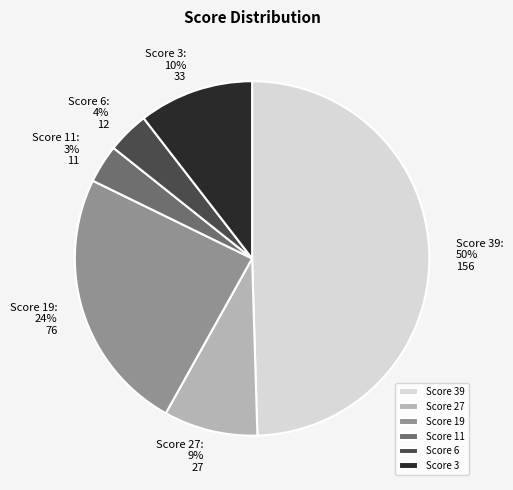

Does Score 6 account for over 50% of the chart?

No